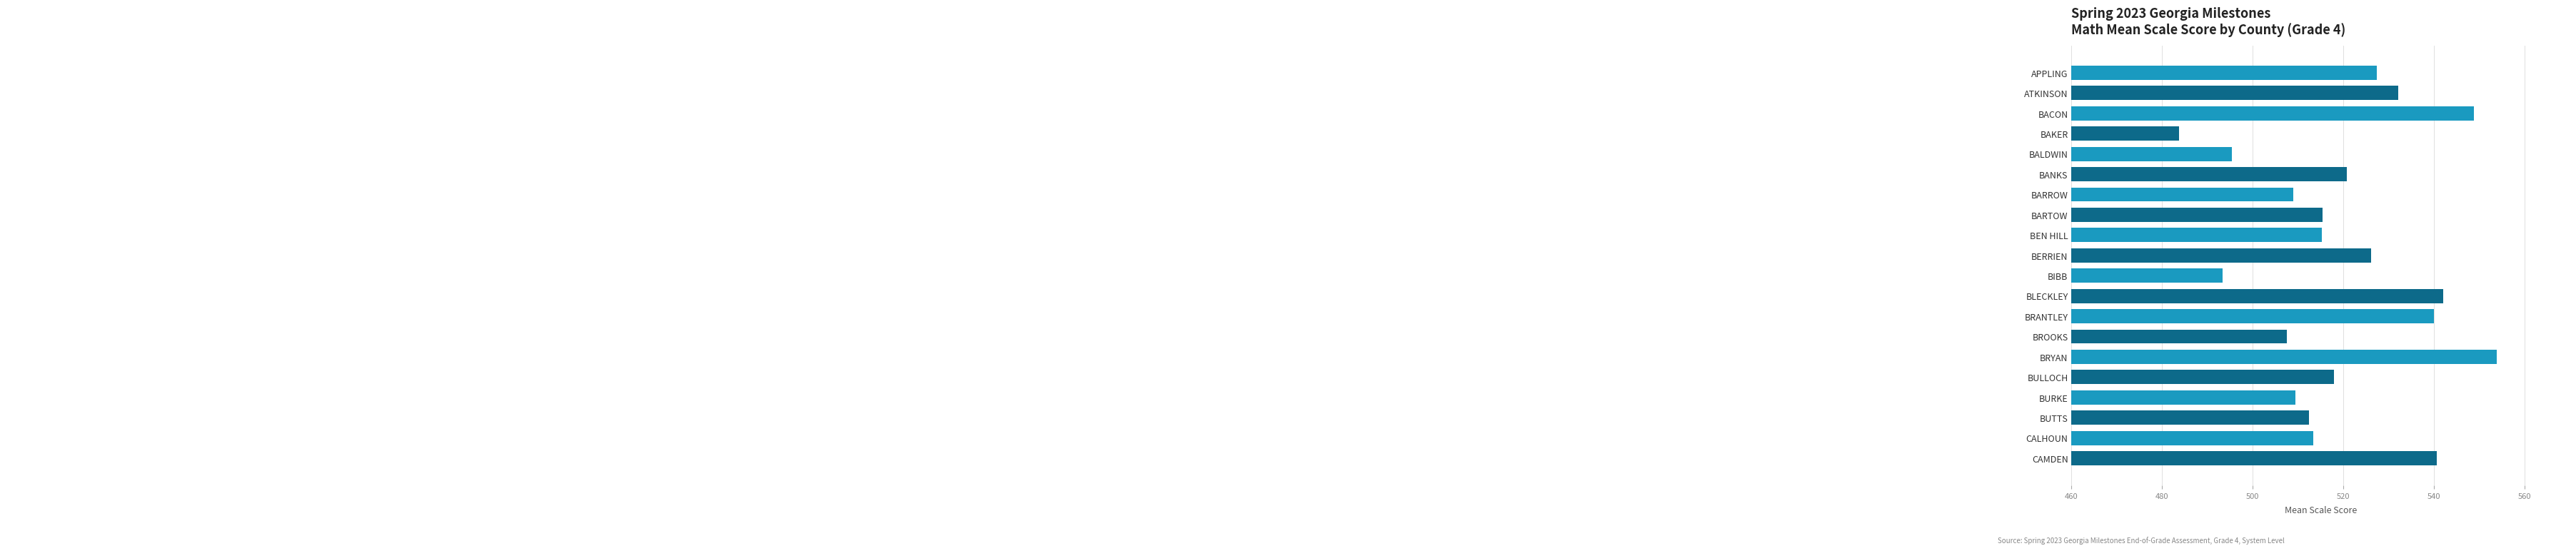

The chart shows a value of 509.5 at BURKE. True or false?

True